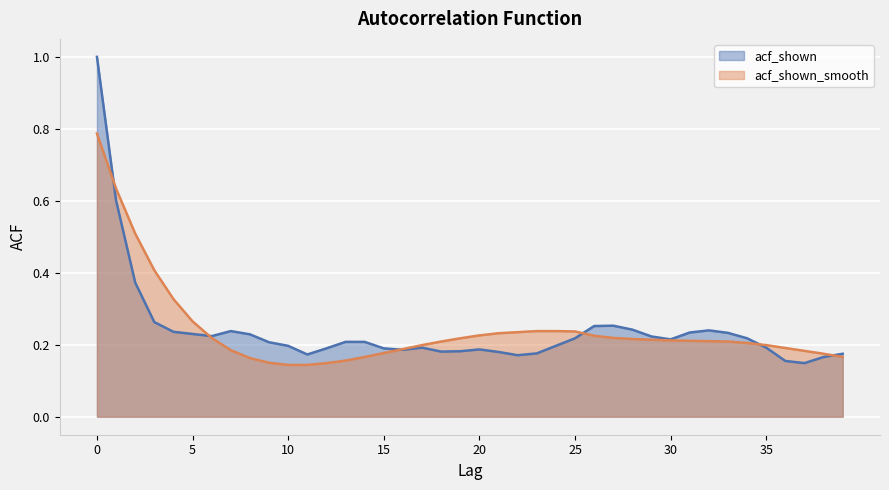

True or false: acf_shown and acf_shown_smooth cross at least once.

True